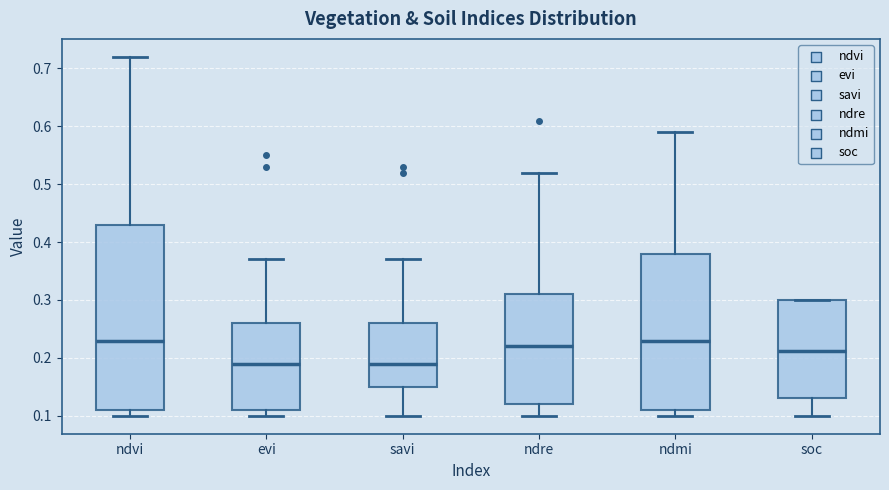

Comparing the boxes themselves (not the whiskers), which one is the tallest?

ndvi